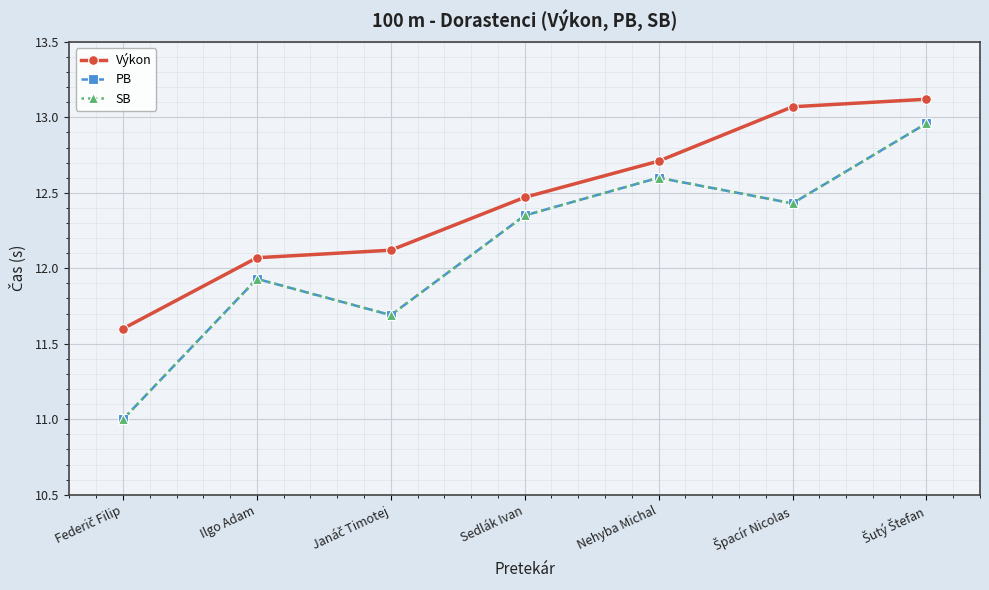

What is the approximate value of PB at Špacír Nicolas?

12.4